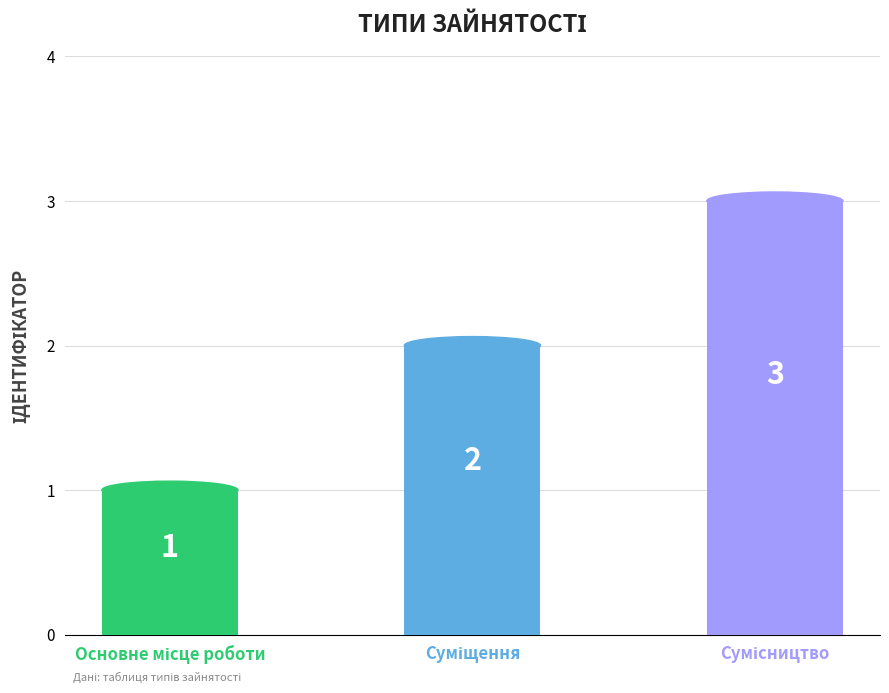

What is the sum of all values?

6